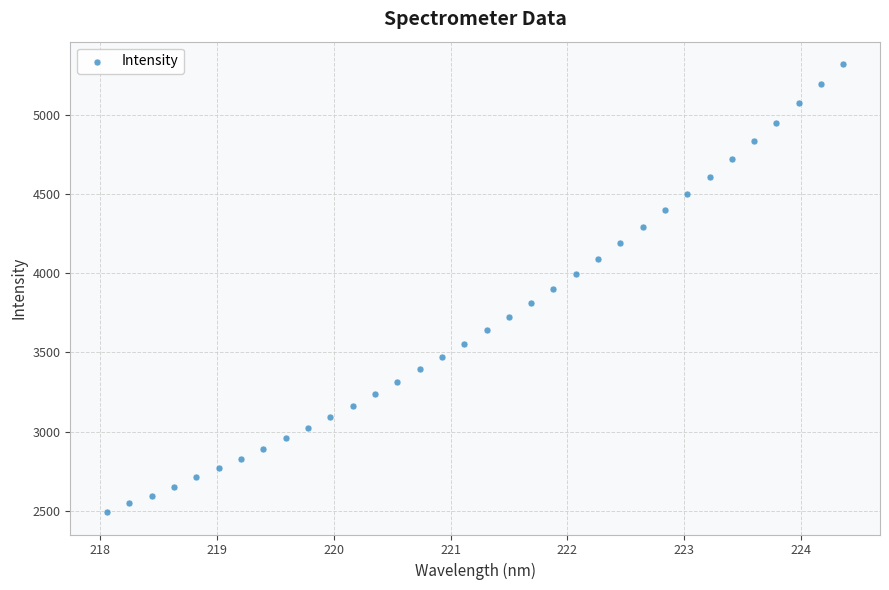

What is the range of X values (max minus min)?

6.3